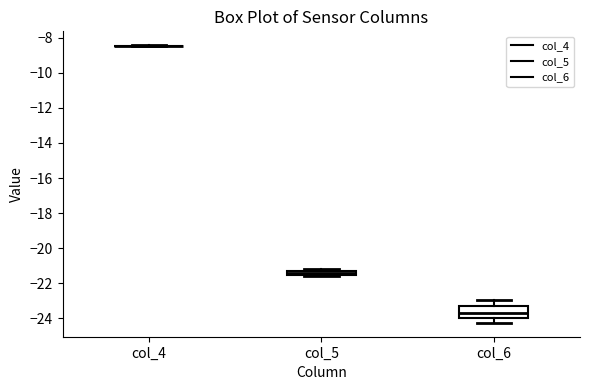

Where is the lower edge of the box for col_5 on the y-axis? The values are not printed on the chart, so give them approximately, as read against the axis.

-21.6